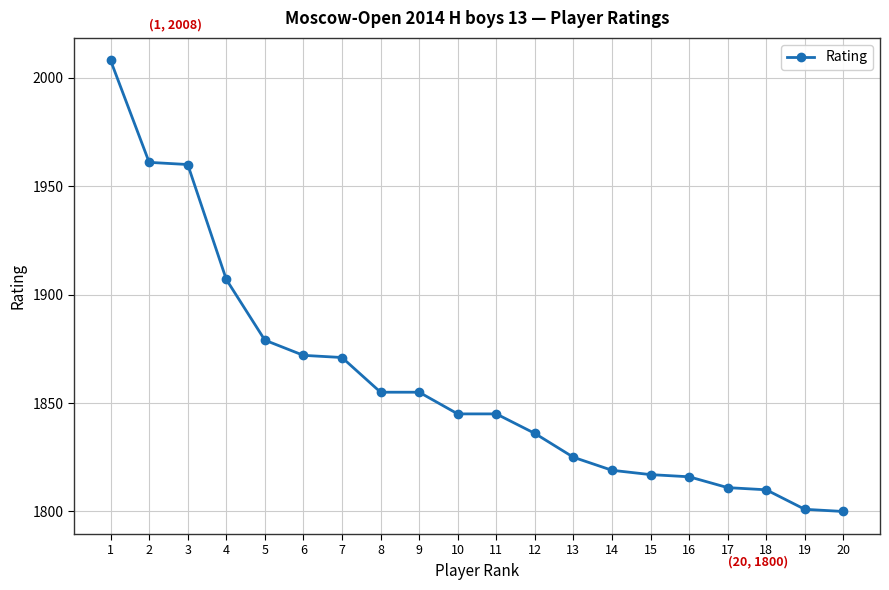

What is the change in value from 6 to 8?

-17